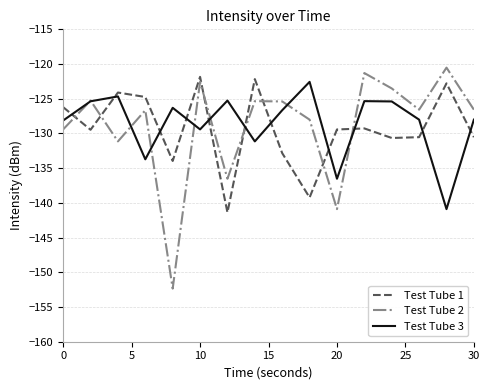

In Test Tube 3, how many points are lower than both neighbors (excluding endpoints)?

5